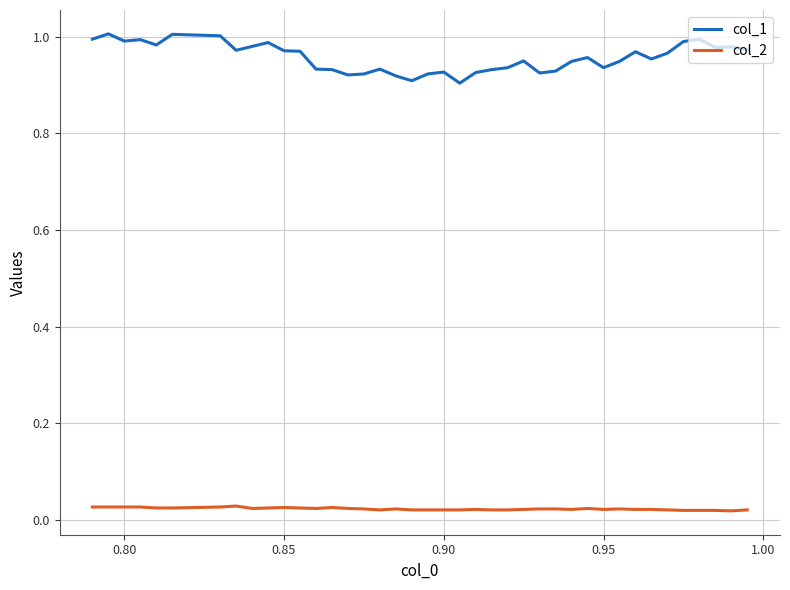

What are all the series names shown in the legend?

col_1, col_2